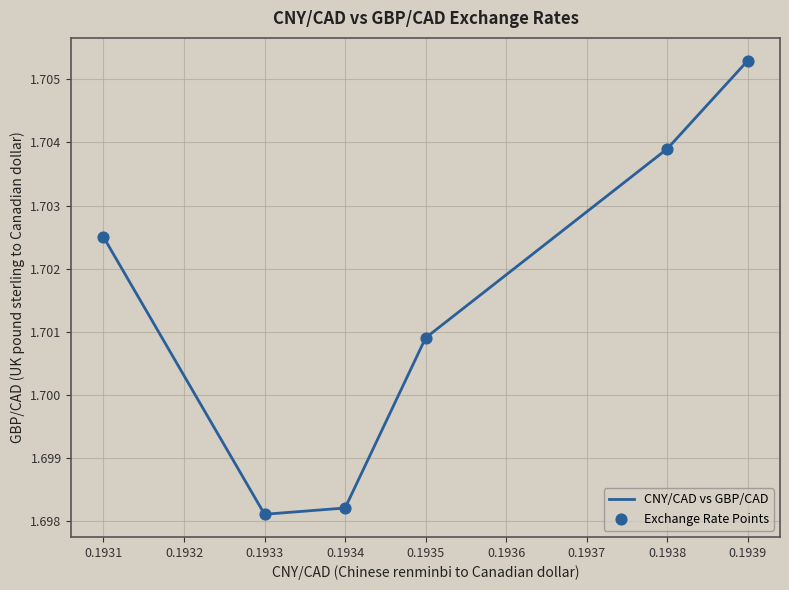

Approximately how many times larger is the value at 0.1934 compared to 0.1931?

1.0